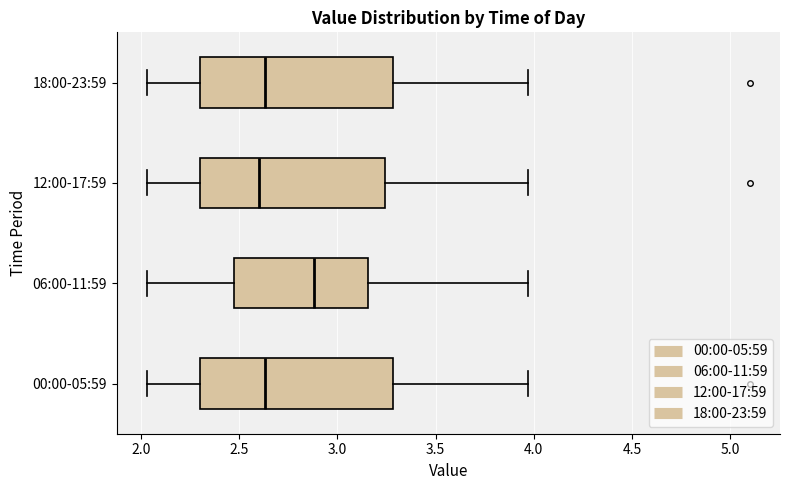

Where is the right edge of the box for 12:00-17:59 on the x-axis? The values are not printed on the chart, so give them approximately, as read against the axis.

3.25